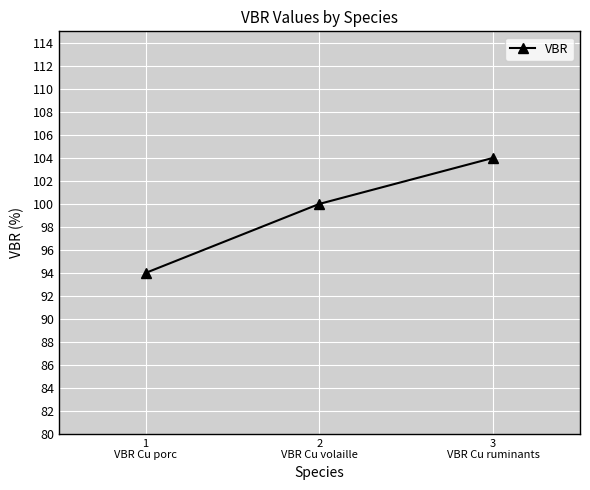

What is the difference between the second highest and minimum values?

6